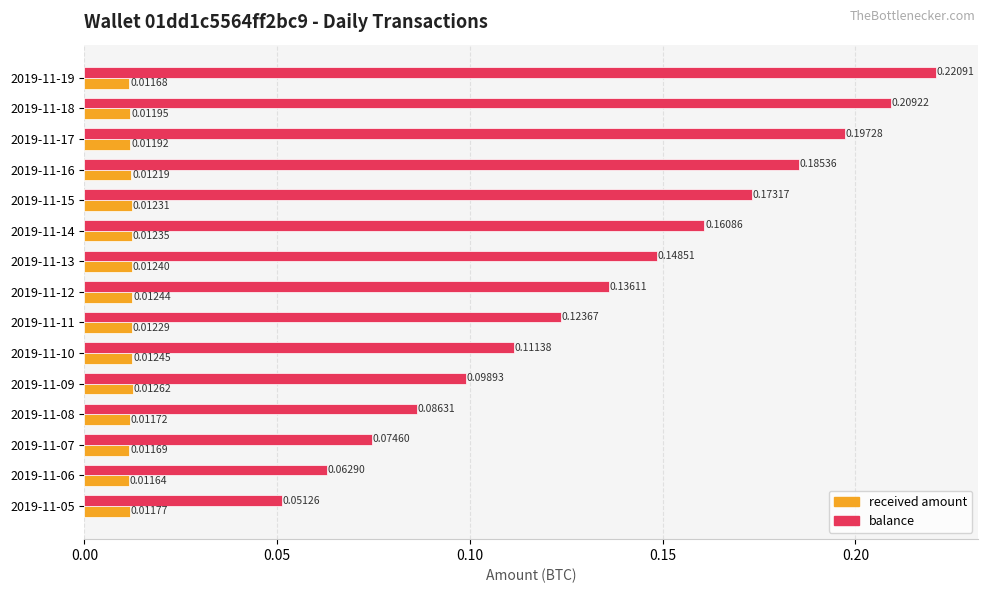

How many categories are shown in the chart?

15